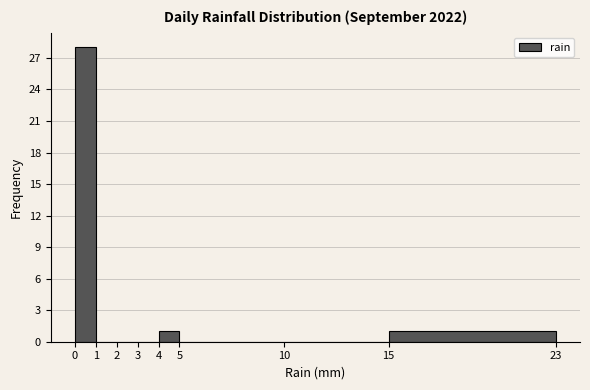

Reading left to right, list every bar in this chart as the range it spans on the x-axis followed by its height. The values are not printed on the chart, so give them approximately, as read against the axis.

0 to 1: 28
1 to 2: 0
2 to 3: 0
3 to 4: 0
4 to 5: 1
5 to 10: 0
10 to 15: 0
15 to 23: 1